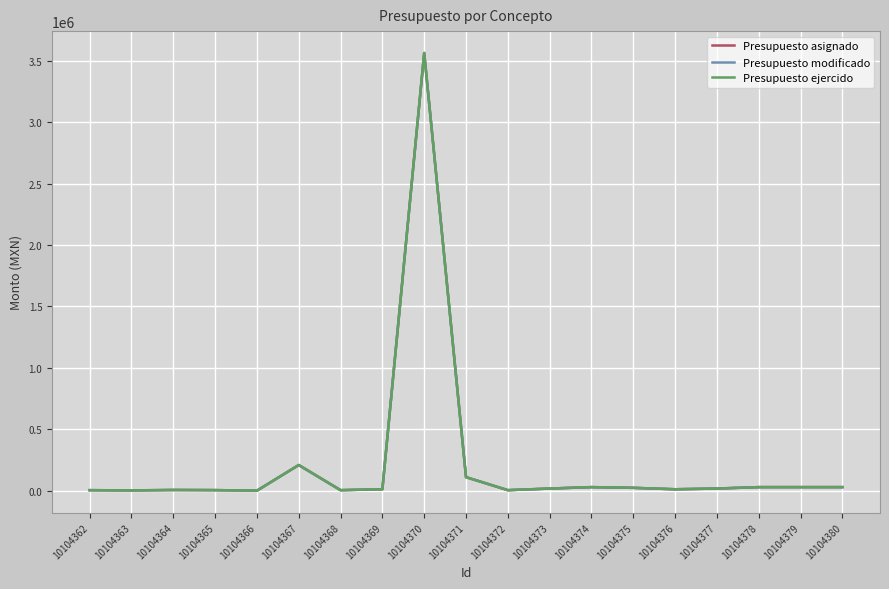

What is the difference between the second highest and second lowest values in the Presupuesto ejercido series?

206480.0